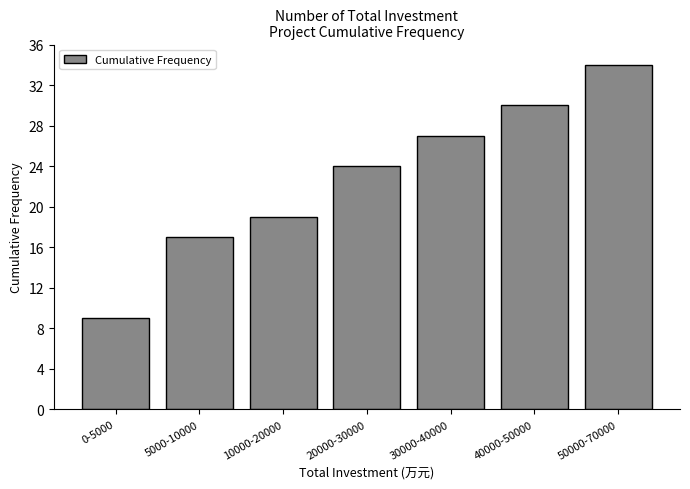

Reading right to left, transcribe all the data shown in this chart.

34	30	27	24	19	17	9